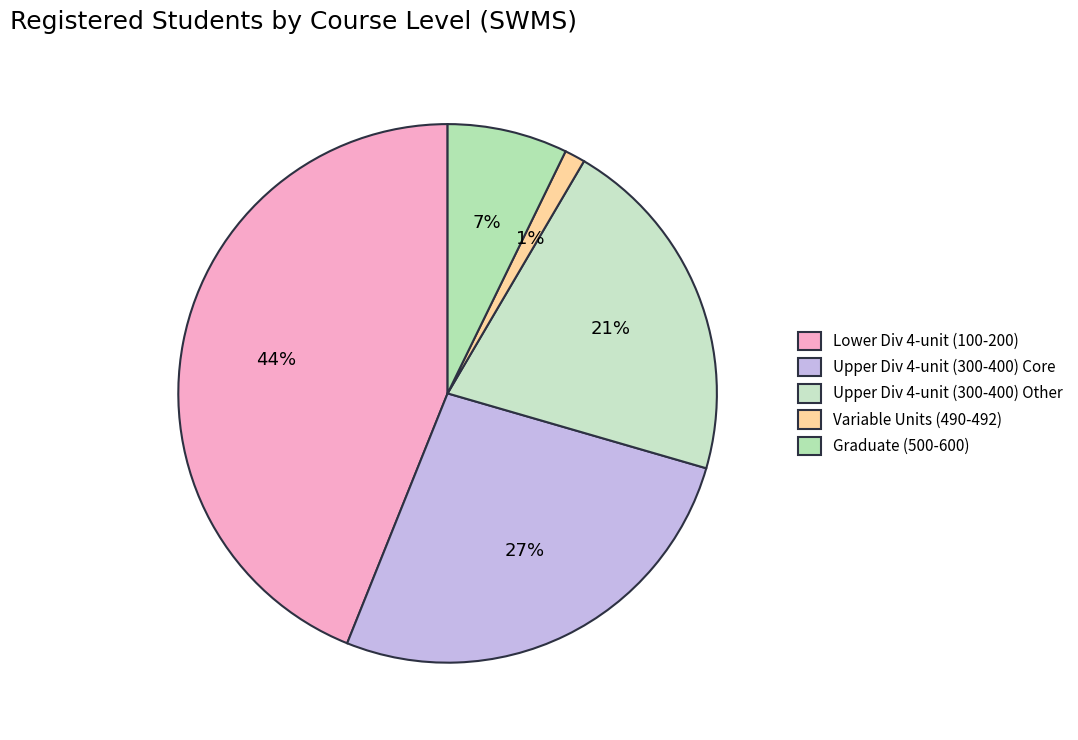

How many slices are in this pie chart?

5